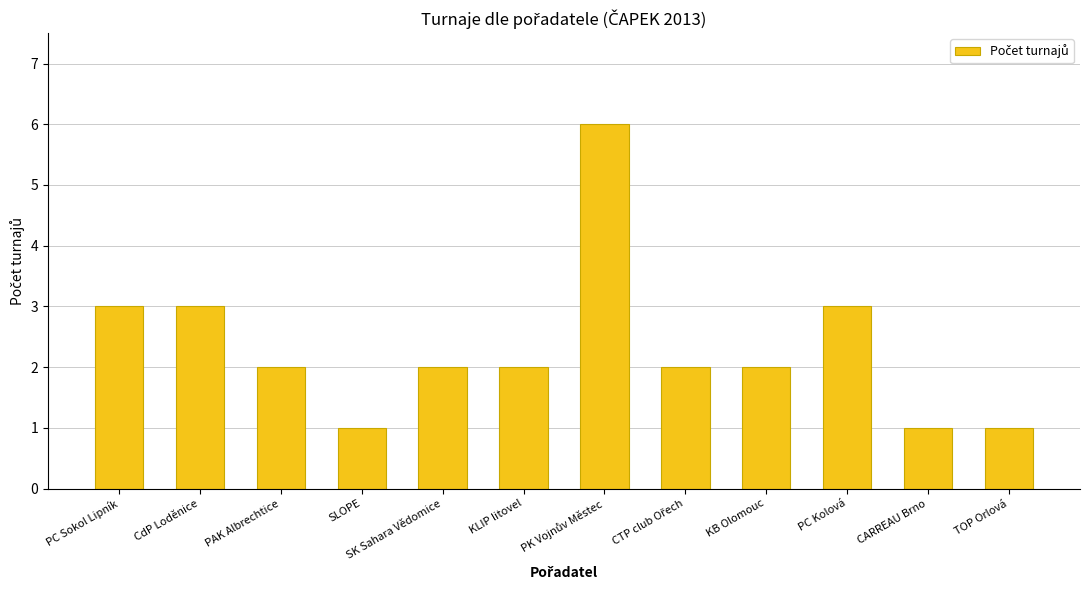

At which label does the data first exceed 2?

PC Sokol Lipník